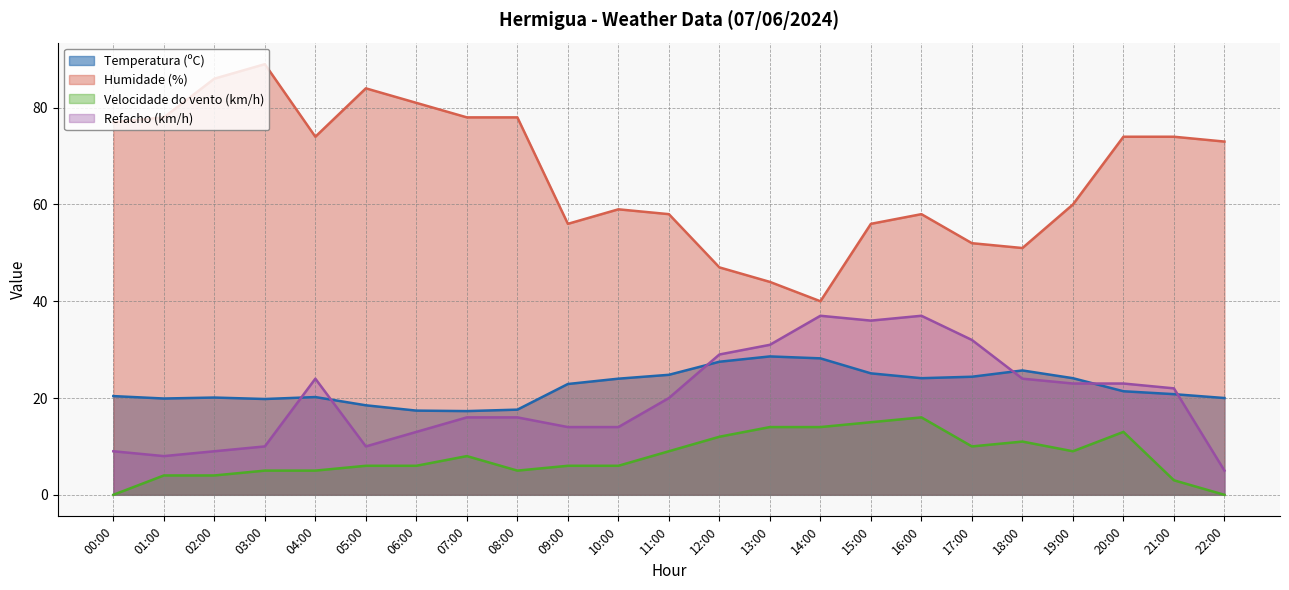

Reading left to right, extract all data points from this chart.

Temperatura (ºC): 00:00=20.4	01:00=19.9	02:00=20.1	03:00=19.8	04:00=20.2	05:00=18.5	06:00=17.4	07:00=17.3	08:00=17.6	09:00=22.9	10:00=24.0	11:00=24.8	12:00=27.5	13:00=28.6	14:00=28.2	15:00=25.1	16:00=24.1	17:00=24.4	18:00=25.7	19:00=24.1	20:00=21.4	21:00=20.8	22:00=20.0
Humidade (%): 00:00=77.0	01:00=78.0	02:00=86.0	03:00=89.0	04:00=74.0	05:00=84.0	06:00=81.0	07:00=78.0	08:00=78.0	09:00=56.0	10:00=59.0	11:00=58.0	12:00=47.0	13:00=44.0	14:00=40.0	15:00=56.0	16:00=58.0	17:00=52.0	18:00=51.0	19:00=60.0	20:00=74.0	21:00=74.0	22:00=73.0
Velocidade do vento (km/h): 00:00=0.0	01:00=4.0	02:00=4.0	03:00=5.0	04:00=5.0	05:00=6.0	06:00=6.0	07:00=8.0	08:00=5.0	09:00=6.0	10:00=6.0	11:00=9.0	12:00=12.0	13:00=14.0	14:00=14.0	15:00=15.0	16:00=16.0	17:00=10.0	18:00=11.0	19:00=9.0	20:00=13.0	21:00=3.0	22:00=0.0
Refacho (km/h): 00:00=9.0	01:00=8.0	02:00=9.0	03:00=10.0	04:00=24.0	05:00=10.0	06:00=13.0	07:00=16.0	08:00=16.0	09:00=14.0	10:00=14.0	11:00=20.0	12:00=29.0	13:00=31.0	14:00=37.0	15:00=36.0	16:00=37.0	17:00=32.0	18:00=24.0	19:00=23.0	20:00=23.0	21:00=22.0	22:00=5.0